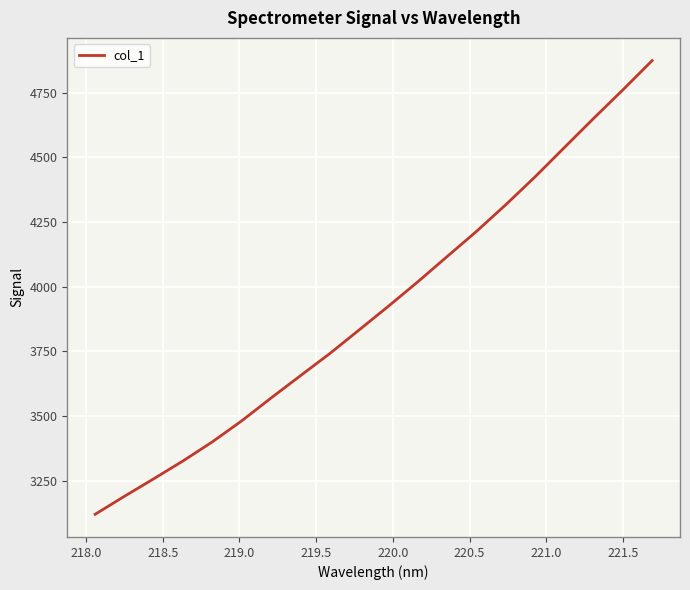

What is the difference between the maximum and minimum values?

1753.4